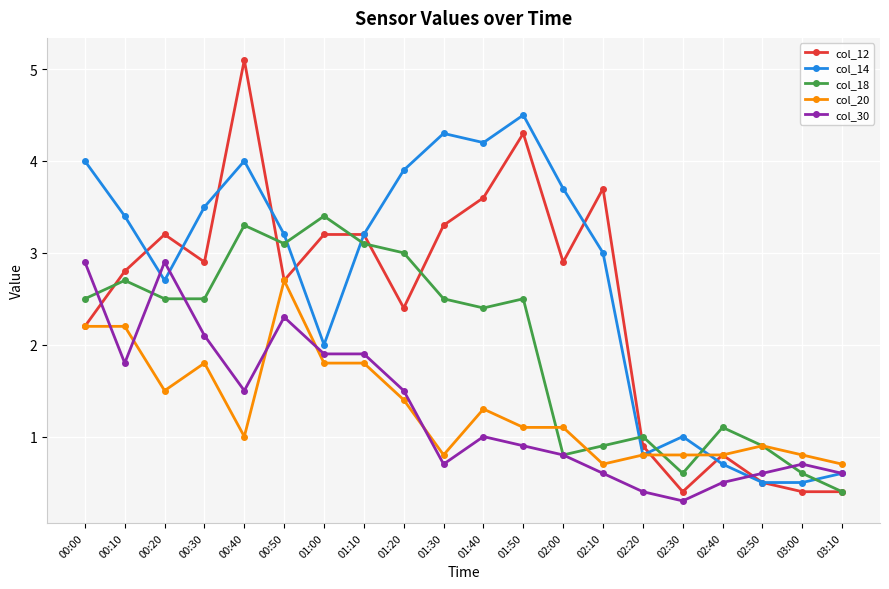

What position from the right is 01:40?

10